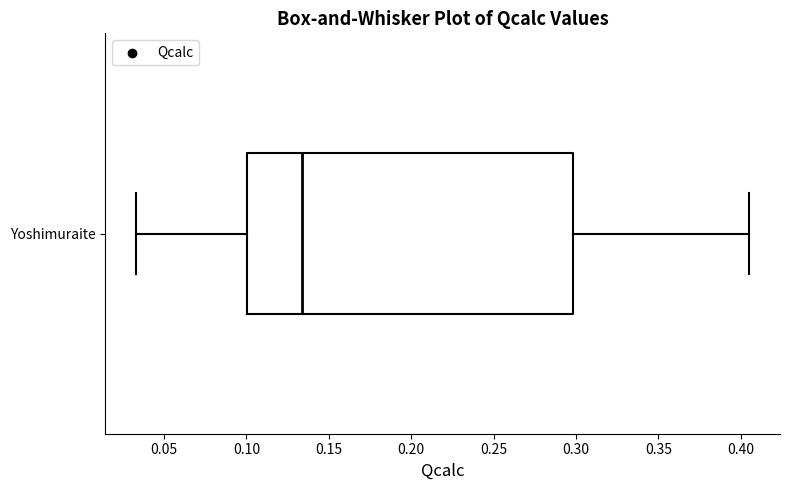

Where is the left edge of the box for Yoshimuraite on the x-axis? The values are not printed on the chart, so give them approximately, as read against the axis.

0.100